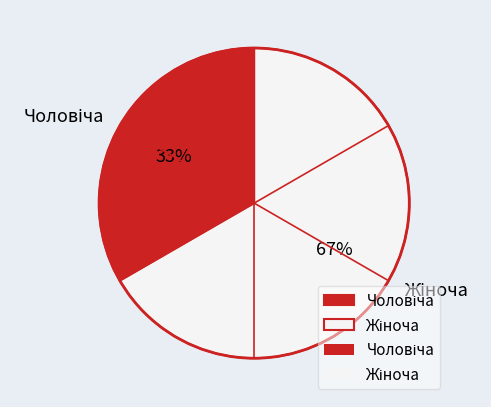

Is there any slice that represents more than half of the pie?

Yes